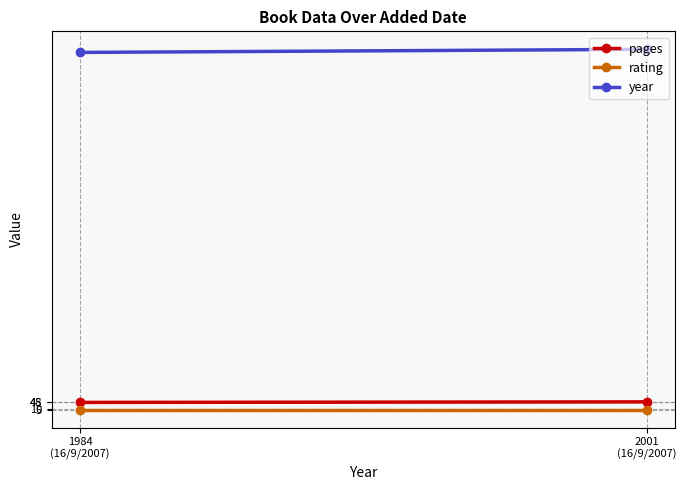

Reading right to left, extract all data points from this chart.

pages: 1984
(16/9/2007)=45	2001
(16/9/2007)=48
rating: 1984
(16/9/2007)=5	2001
(16/9/2007)=5
year: 1984
(16/9/2007)=1984	2001
(16/9/2007)=2001